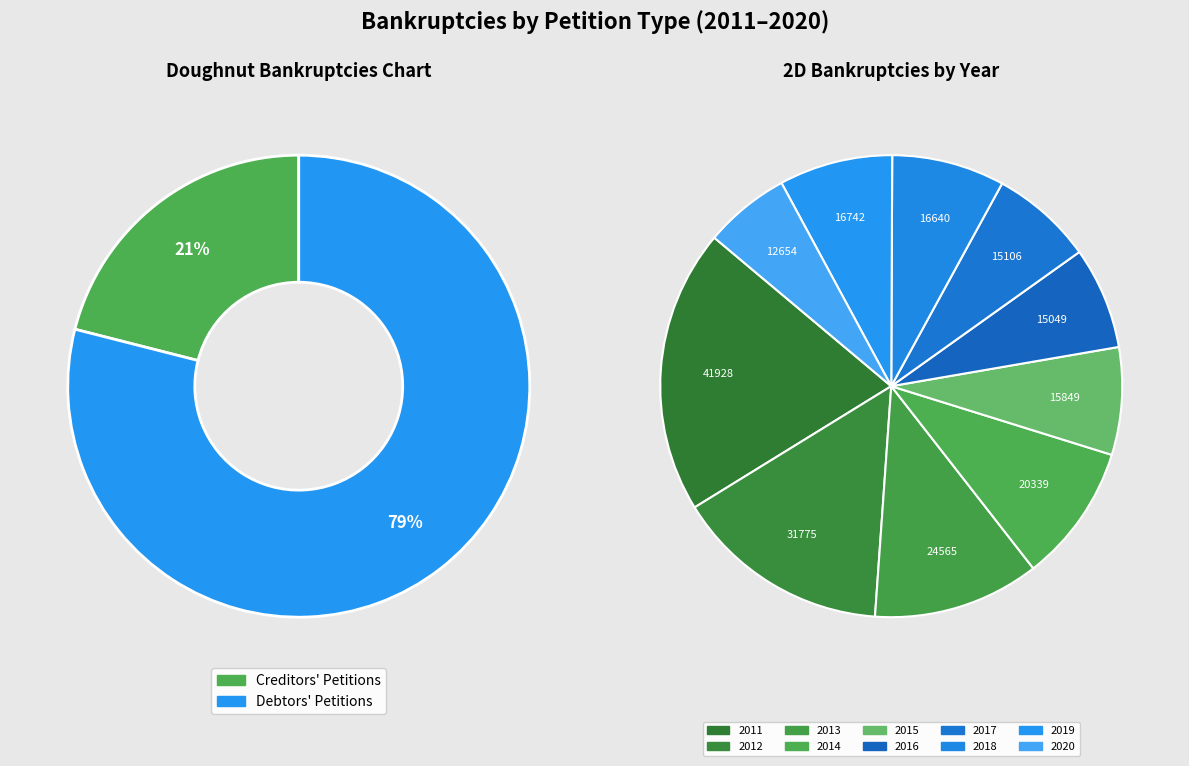

Which category has the smallest portion of the pie?

2020